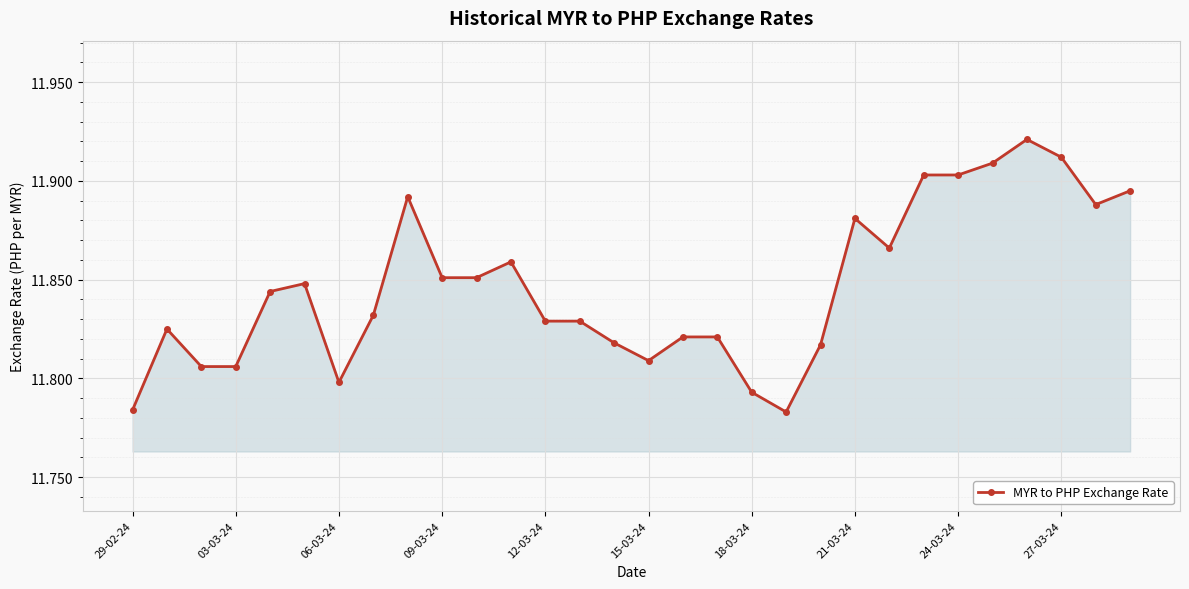

True or false: the data has more than 0 interior local peaks.

True